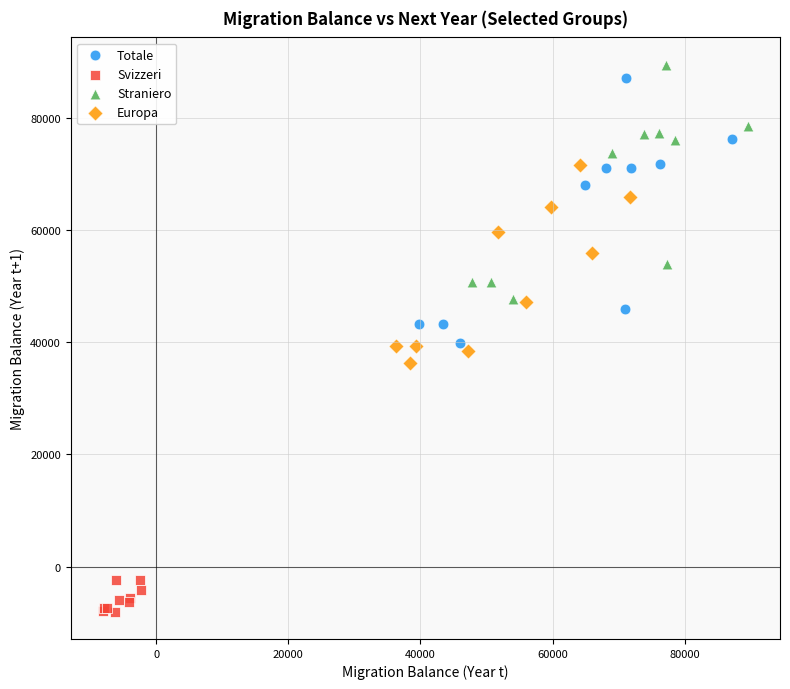

Which series has the widest spread of Y values?

Totale